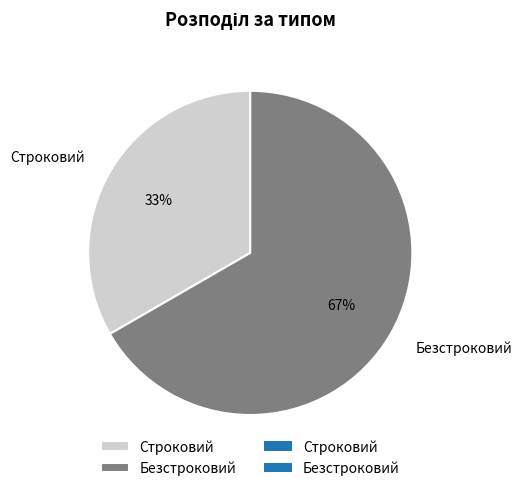

Is there a majority slice in this chart?

Yes